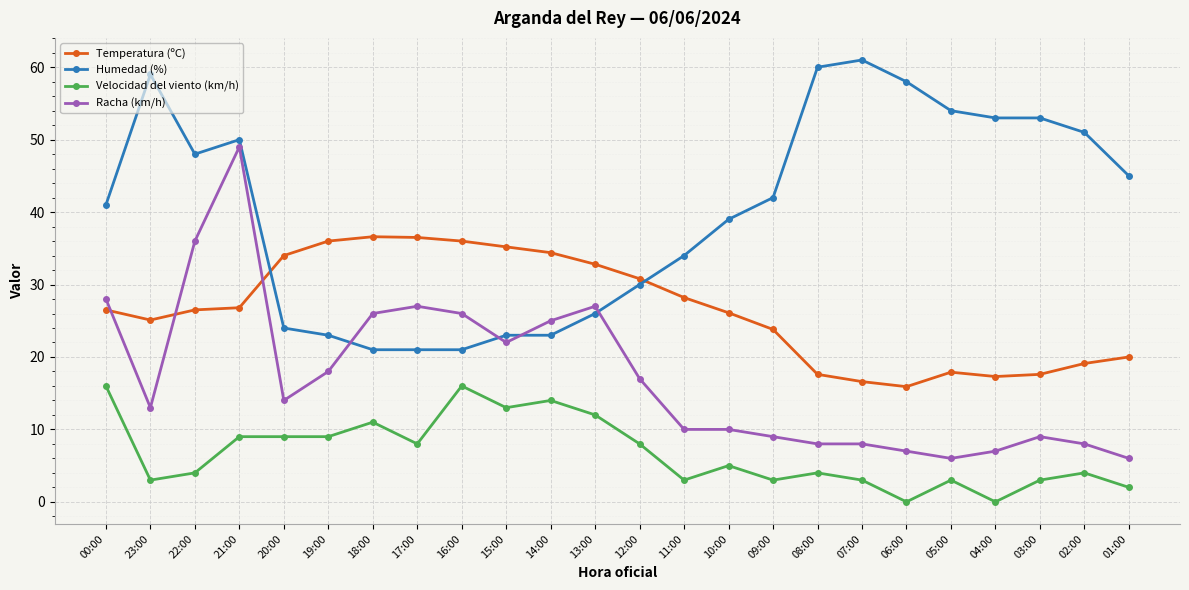

At which label does Humedad (%) first exceed 42?

23:00